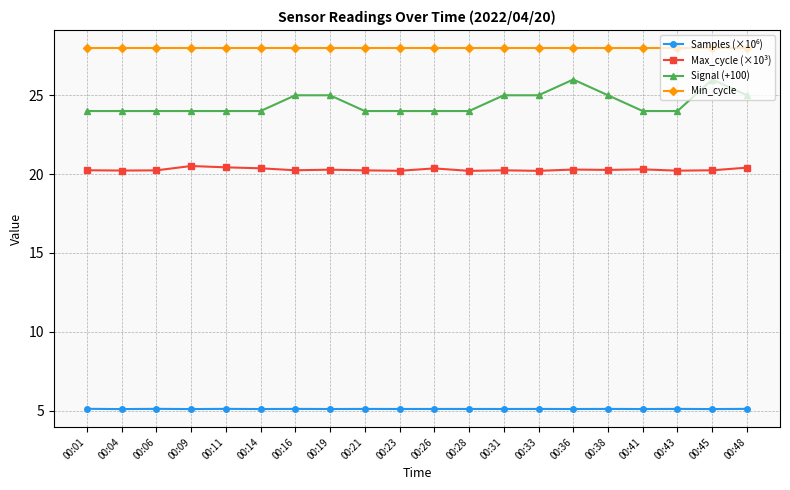

What is the spread (max minus min) of values at 00:41?

22.9